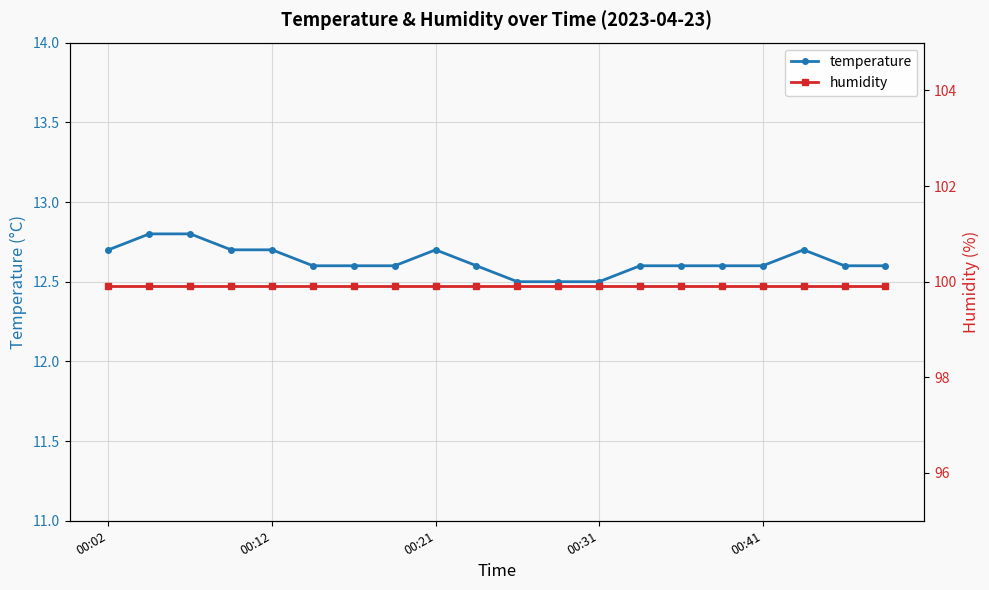

Is it true that temperature equals 12.7 at 00:02?

True